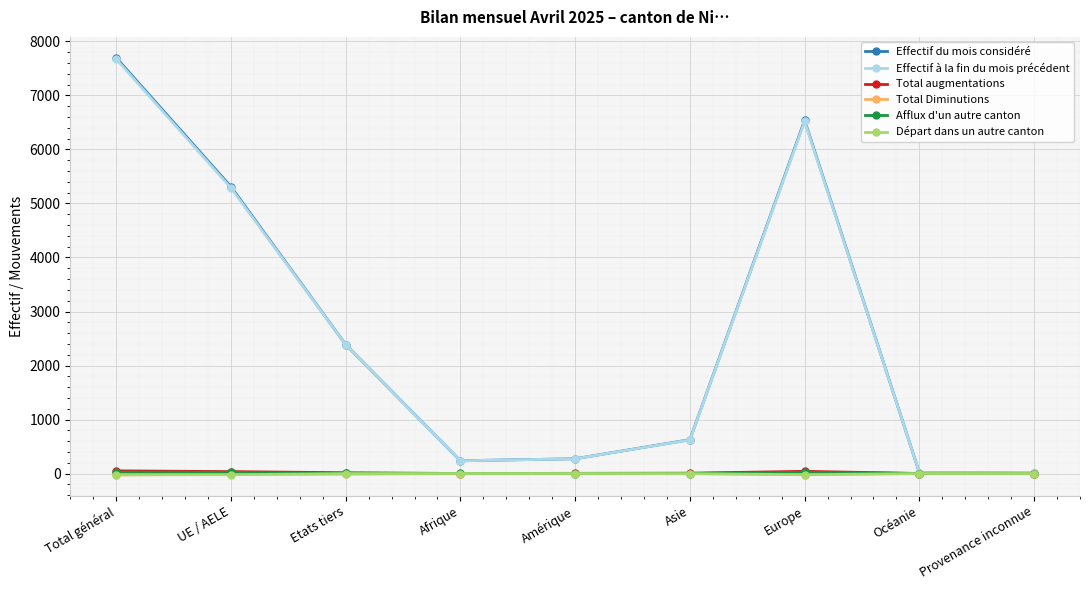

Between Amérique and Asie, which series saw the biggest shift?

Effectif du mois considéré